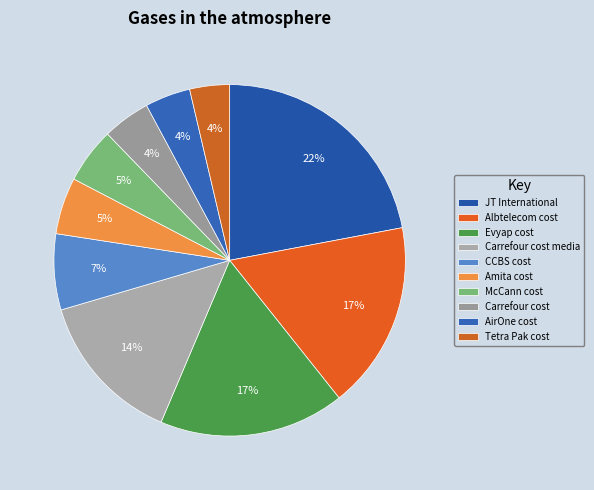

How many segments does this pie chart have?

10